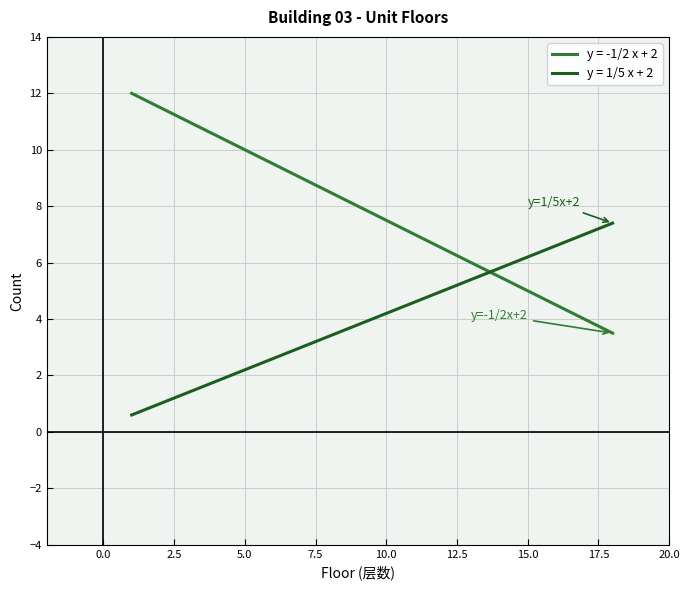

What is the difference between the second highest and second lowest values in the y = -1/2 x + 2 series?

7.5